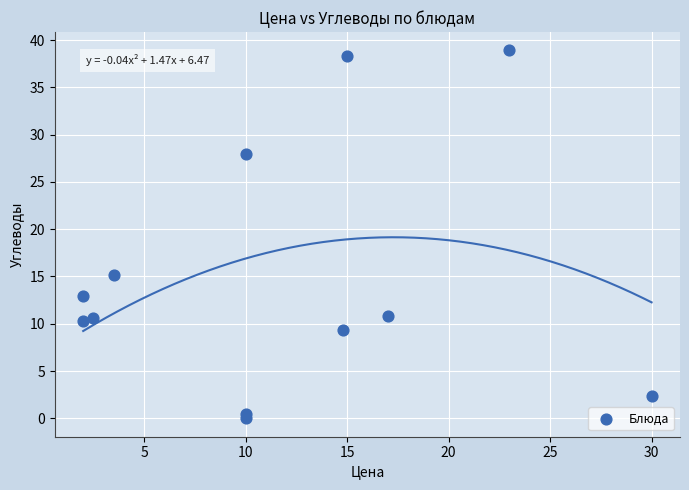

What Y value in the scatter plot is closest to 19?

15.2